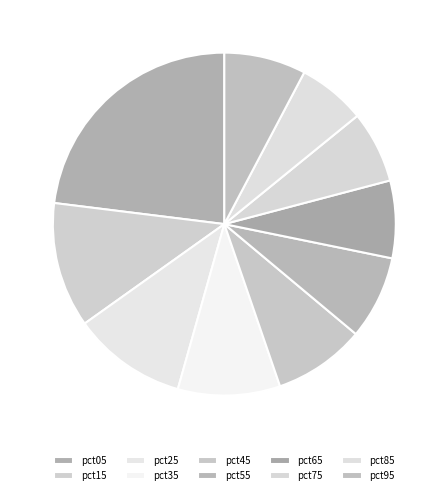

What percentage is the pct15 slice, to the nearest percent?

12%